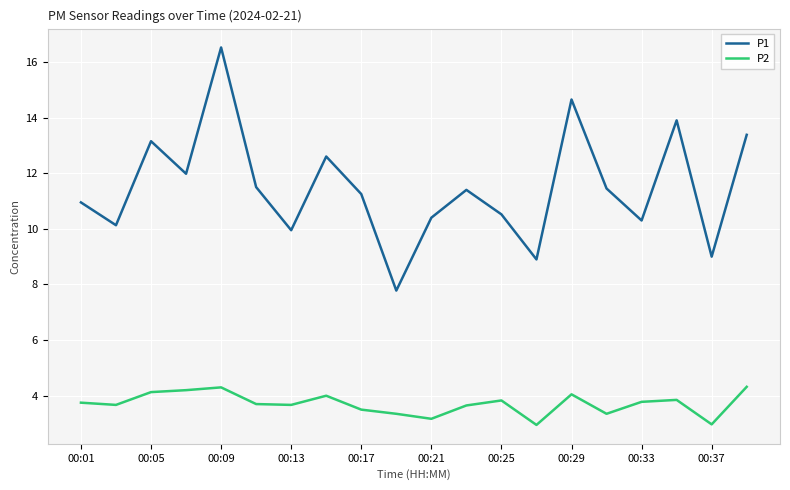

Does the chart display data point markers on the line(s)?

No